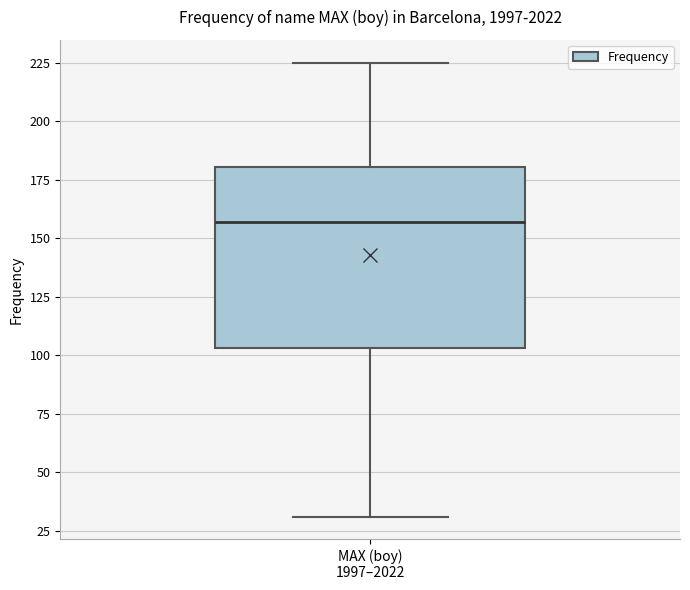

Transcribe this box plot: give where the median line is, the range the box spans, and where the two whiskers end, as read against the y-axis. The values are not printed on the chart, so give them approximately, as read against the axis.

median 155, box 105 to 180, whiskers 30 to 225